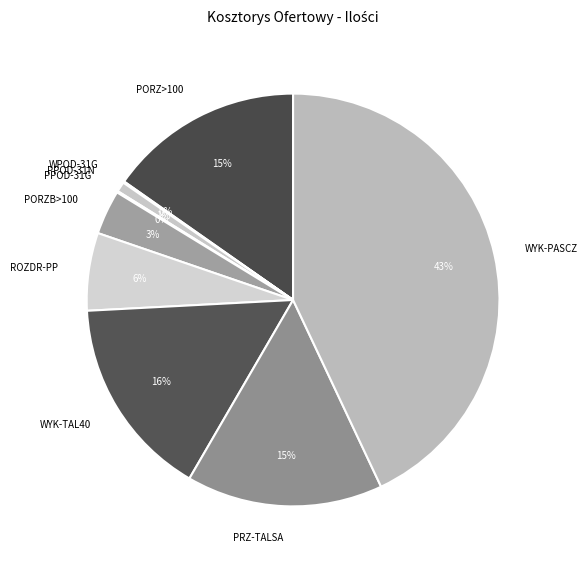

Is there any slice that represents more than half of the pie?

No